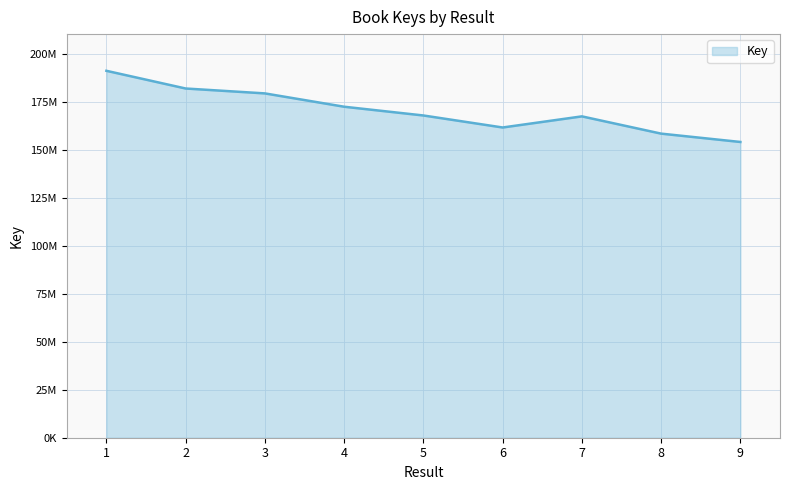

Where is the data nearest to the value 172616905?

4